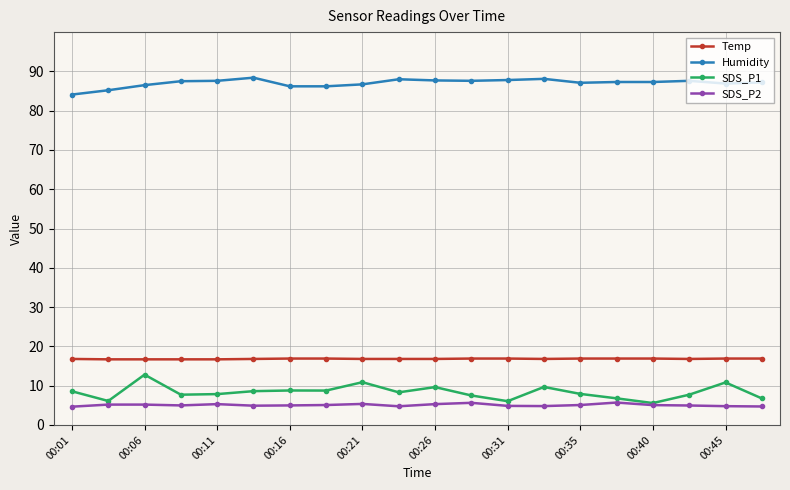

What is the value of the SDS_P1 point at the 3rd from the left?

12.8